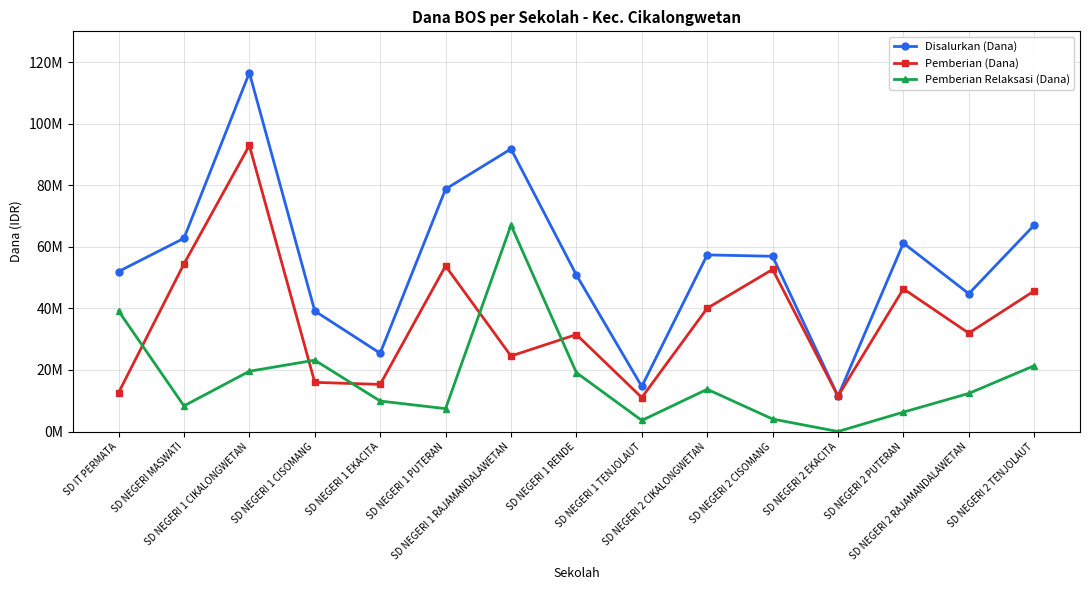

What is the label of the 11th point from the right?

SD NEGERI 1 EKACITA